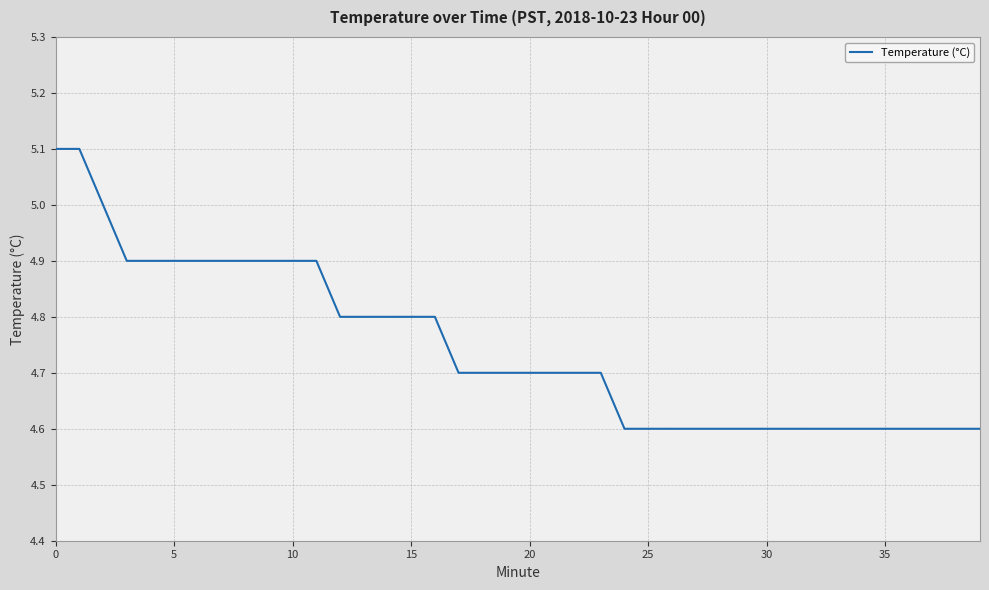

Count the number of categories in the chart.

40